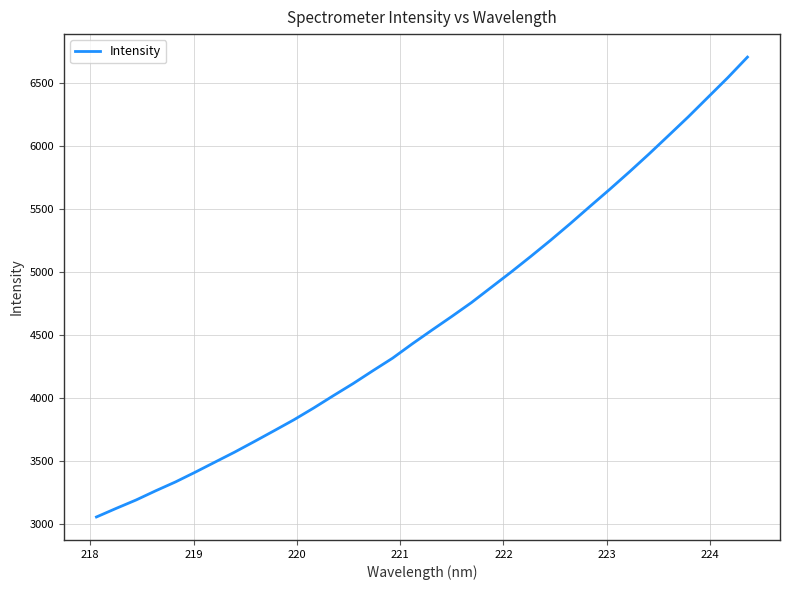

What is the greatest value displayed?

6701.7